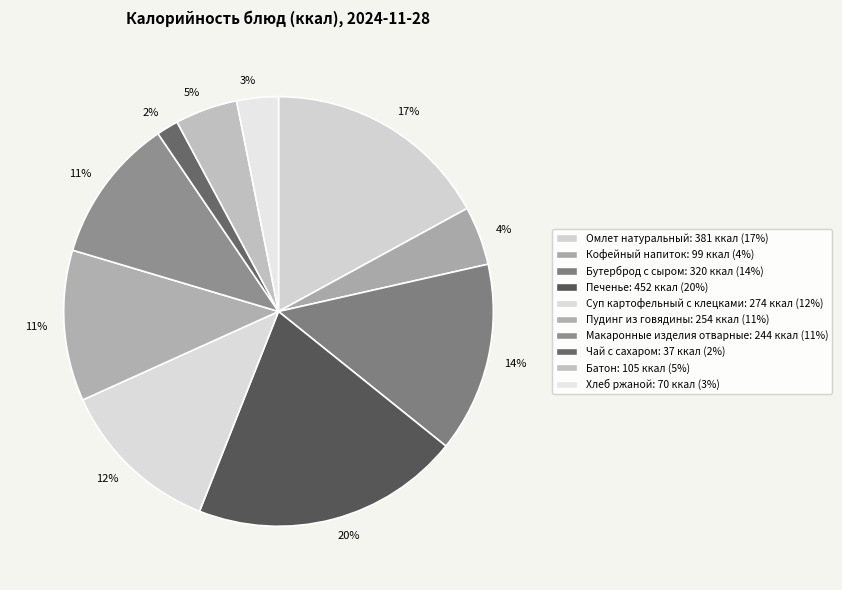

To the nearest percent, what is the difference between the largest and smallest slice percentages?

19%